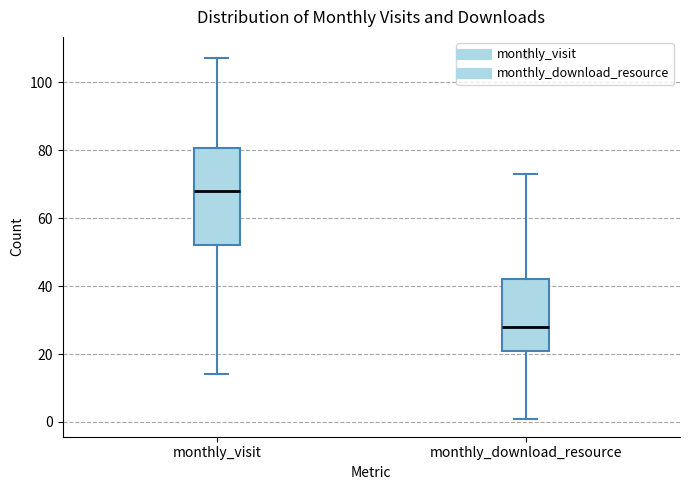

Reading left to right, transcribe this box plot: for each box, give where its median line is, the range the box spans, and where its two whiskers end, as read against the y-axis. The values are not printed on the chart, so give them approximately, as read against the axis.

monthly_visit: median 68, box 52 to 80, whiskers 14 to 108
monthly_download_resource: median 28, box 22 to 42, whiskers 2 to 74